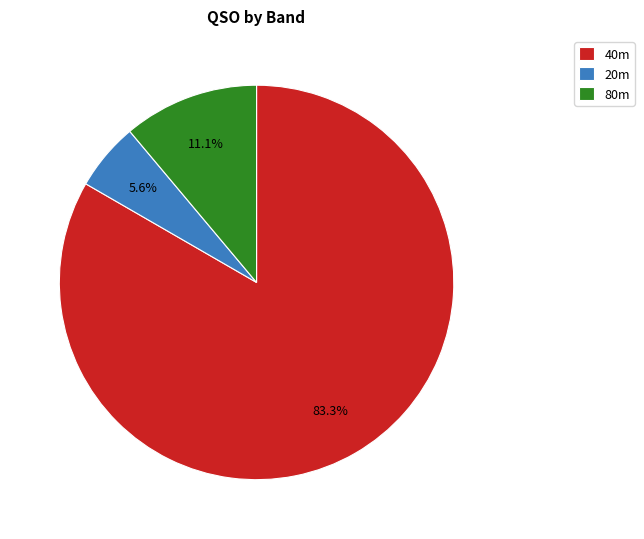

To the nearest percent, what is the difference between the largest and smallest slice percentages?

78%